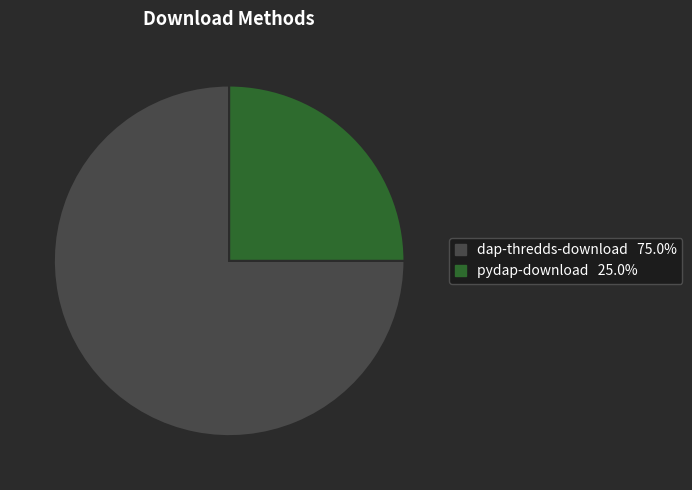

Rank the categories by value from highest to lowest.

dap-thredds-download, pydap-download